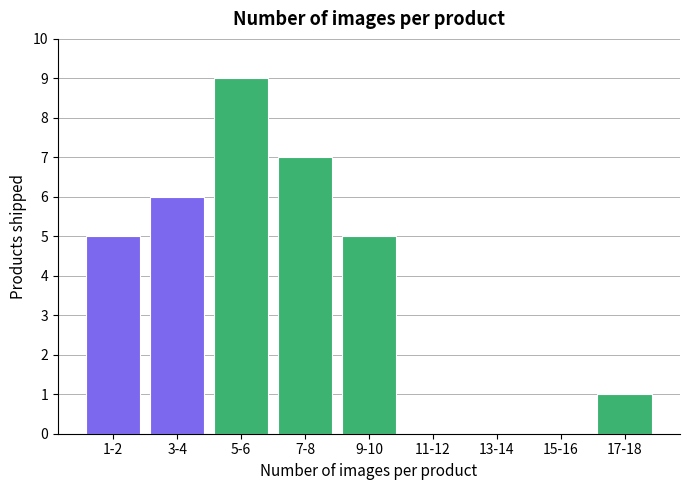

Reading left to right, list all the values displayed in this chart.

1-2=5	3-4=6	5-6=9	7-8=7	9-10=5	11-12=0	13-14=0	15-16=0	17-18=1